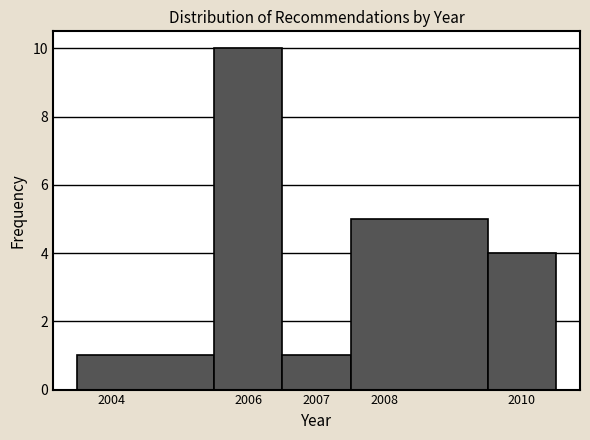

Reading left to right, list every bar in this chart as the range it spans on the x-axis followed by its height. The values are not printed on the chart, so give them approximately, as read against the axis.

2003.5 to 2005.5: 1
2005.5 to 2006.5: 10
2006.5 to 2007.5: 1
2007.5 to 2009.5: 5
2009.5 to 2010.5: 4